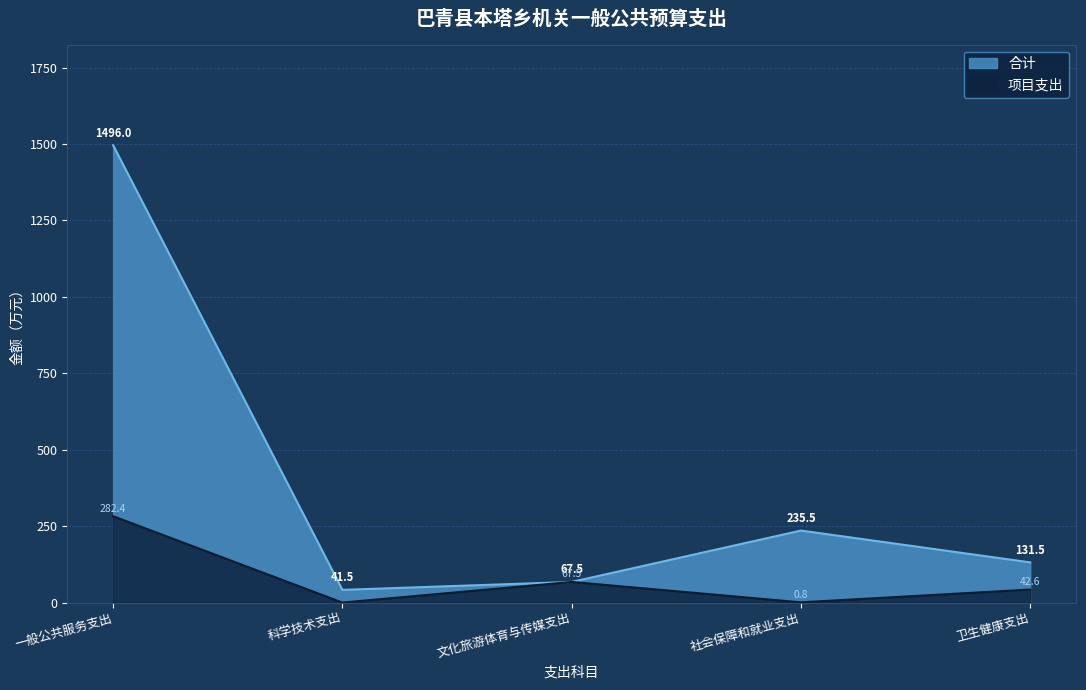

What is the average value of the 项目支出 series?

78.7